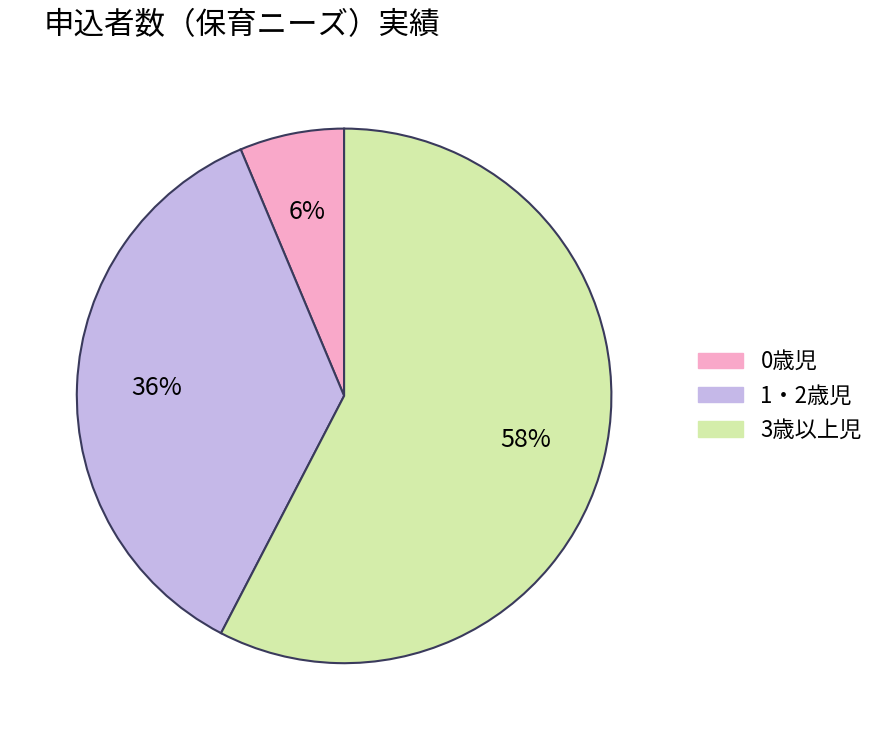

What is the largest slice in the pie chart?

3歳以上児